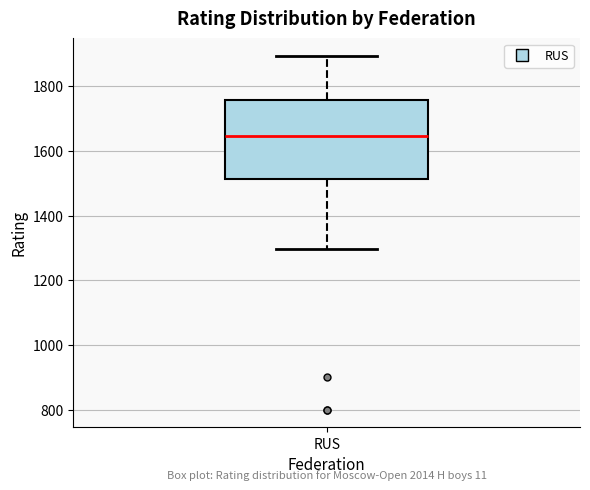

Transcribe this box plot: give where the median line is, the range the box spans, and where the two whiskers end, as read against the y-axis. The values are not printed on the chart, so give them approximately, as read against the axis.

median 1640, box 1520 to 1760, whiskers 1300 to 1900